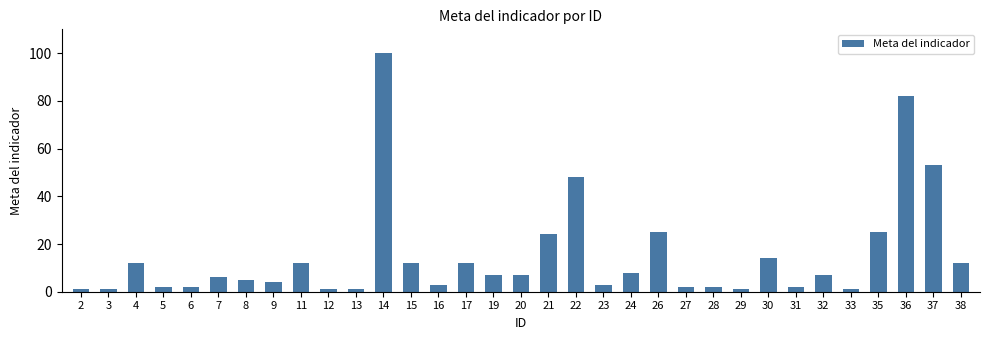

Is it true that the value at 19 is 7?

True